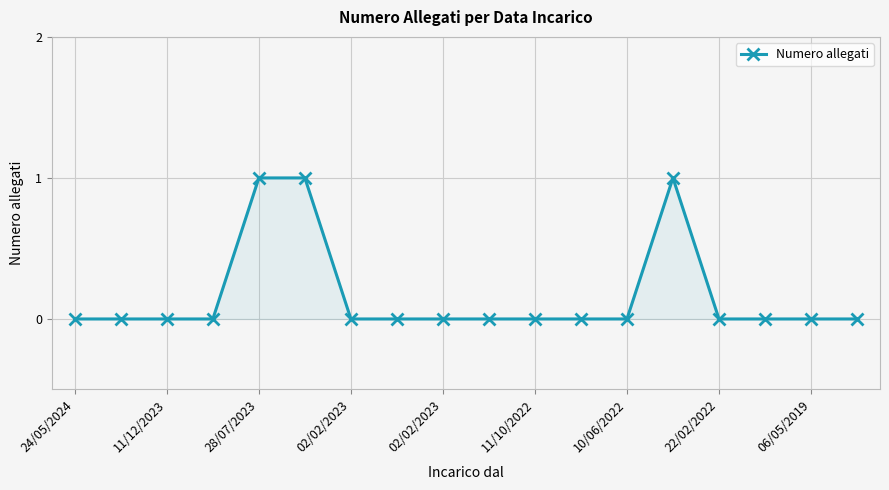

What is the sum of all values?

3